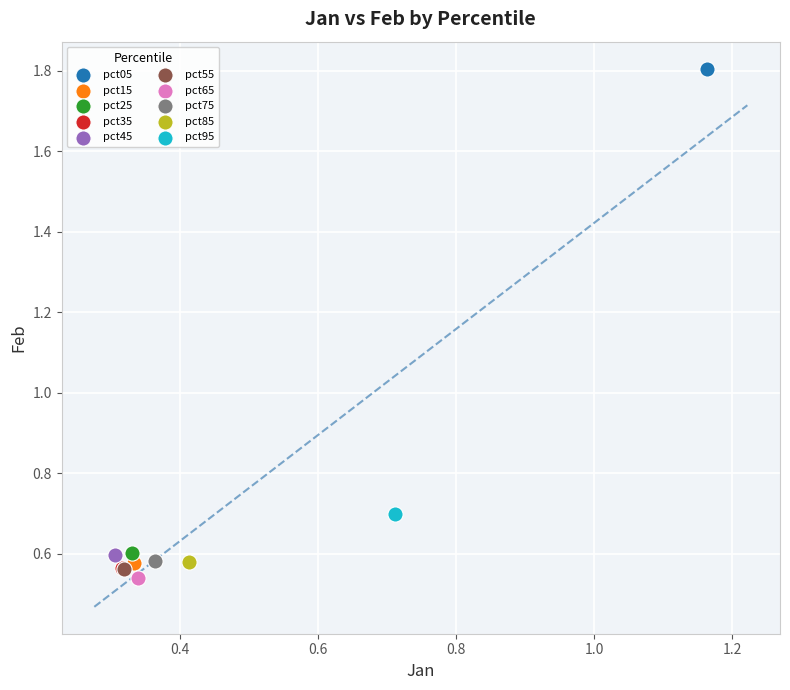

What are all the series names shown in the legend?

pct05, pct15, pct25, pct35, pct45, pct55, pct65, pct75, pct85, pct95